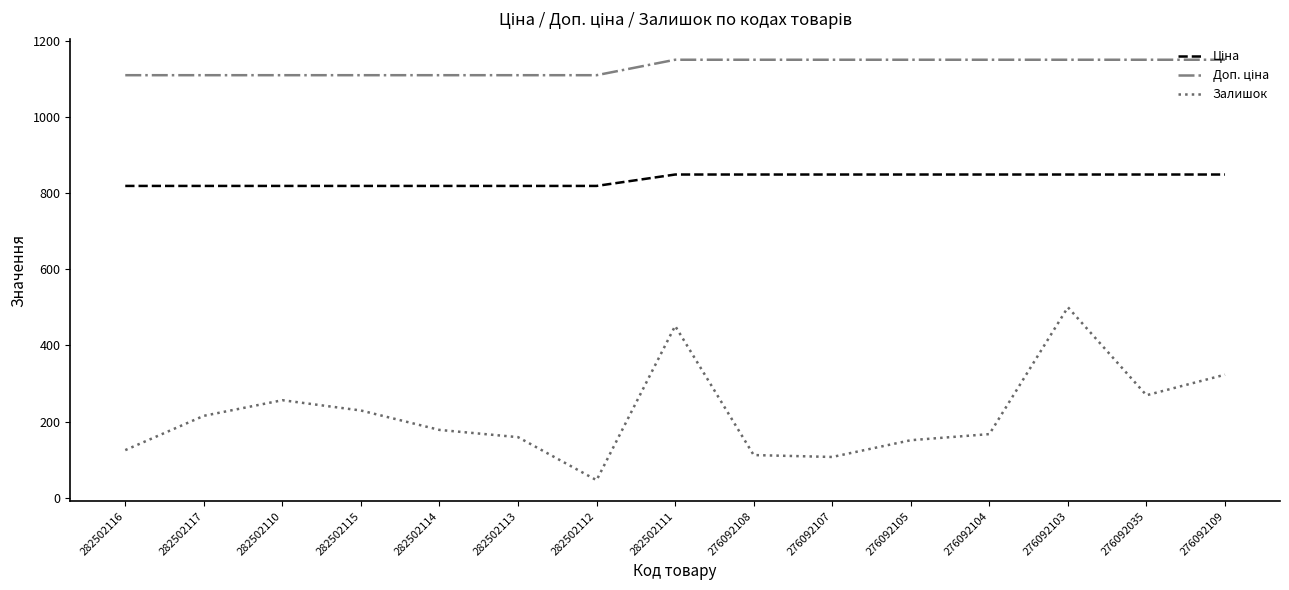

What is the total value across all series at 282502113?

2086.7